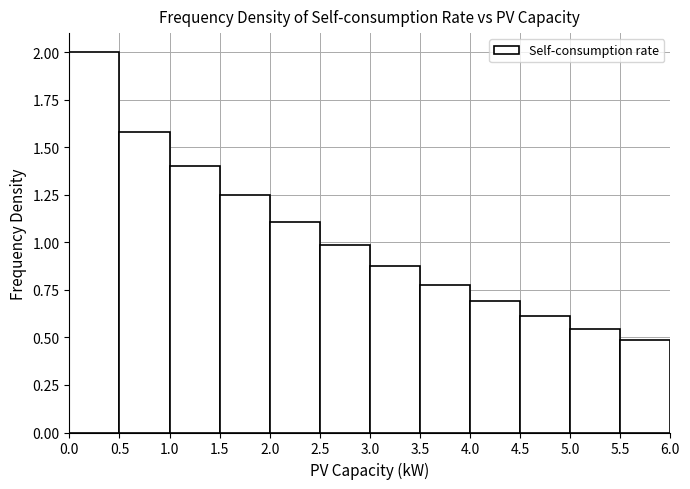

How tall is the bar that spans 2.0 to 2.5 on the x-axis? The values are not printed on the chart, so give them approximately, as read against the axis.

1.10